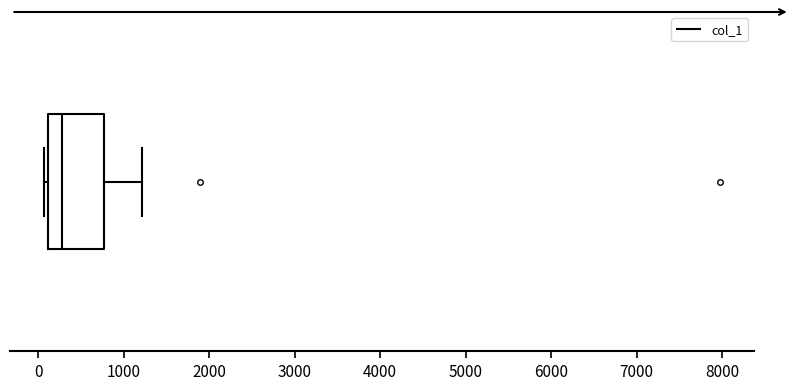

Read this box plot against the x-axis: the position of the median line, the range covered by the box, and the ends of both whiskers. The values are not printed on the chart, so give them approximately, as read against the axis.

median 300, box 100 to 800, whiskers 100 (just left of the box's left edge) to 1200